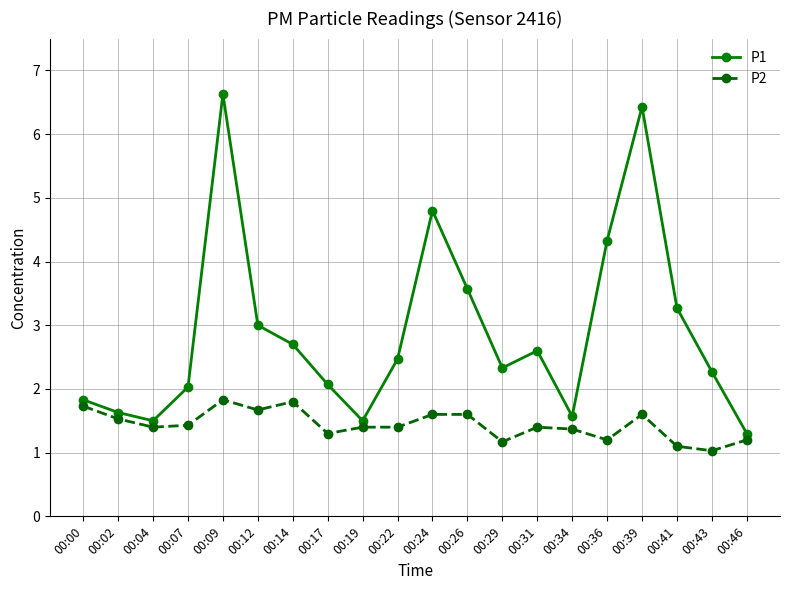

What is the difference between the second highest and second lowest values in the P2 series?

0.7